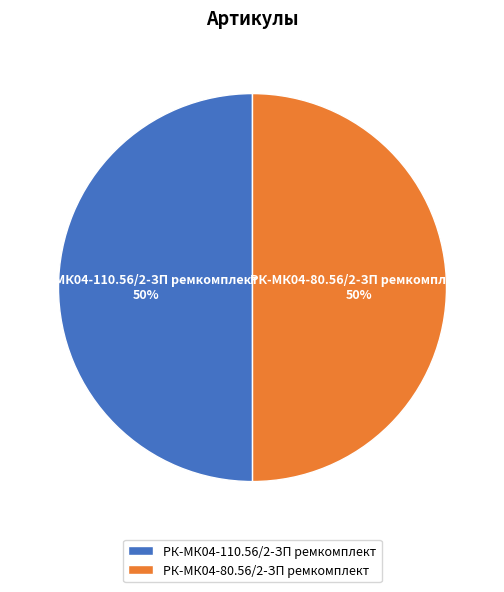

Do РК-МК04-80.56/2-ЗП ремкомплект and РК-МК04-110.56/2-ЗП ремкомплект together represent more than half of the pie?

Yes